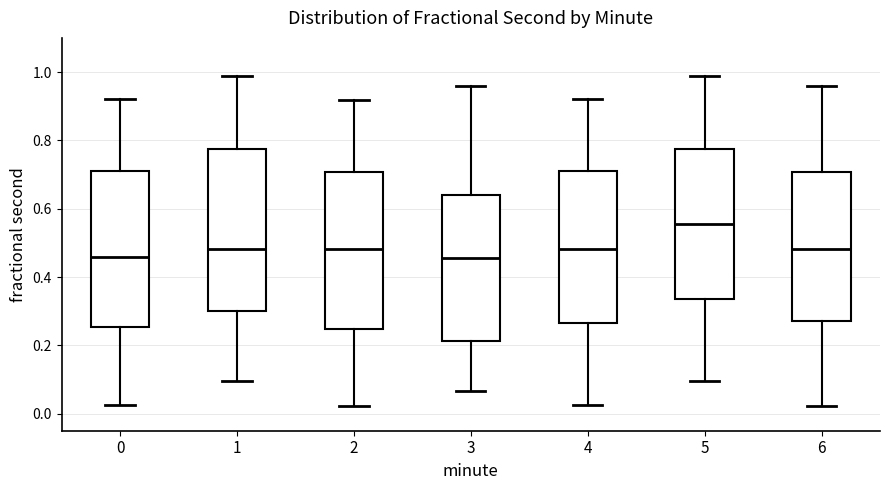

Reading left to right, read every box against the y-axis: the position of its median line, the range the box covers, and the ends of its whiskers. The values are not printed on the chart, so give them approximately, as read against the axis.

0: median 0.46, box 0.26 to 0.70, whiskers 0.02 to 0.92
1: median 0.48, box 0.30 to 0.78, whiskers 0.10 to 0.98
2: median 0.48, box 0.24 to 0.70, whiskers 0.02 to 0.92
3: median 0.46, box 0.22 to 0.64, whiskers 0.06 to 0.96
4: median 0.48, box 0.26 to 0.70, whiskers 0.02 to 0.92
5: median 0.56, box 0.34 to 0.78, whiskers 0.10 to 0.98
6: median 0.48, box 0.28 to 0.70, whiskers 0.02 to 0.96